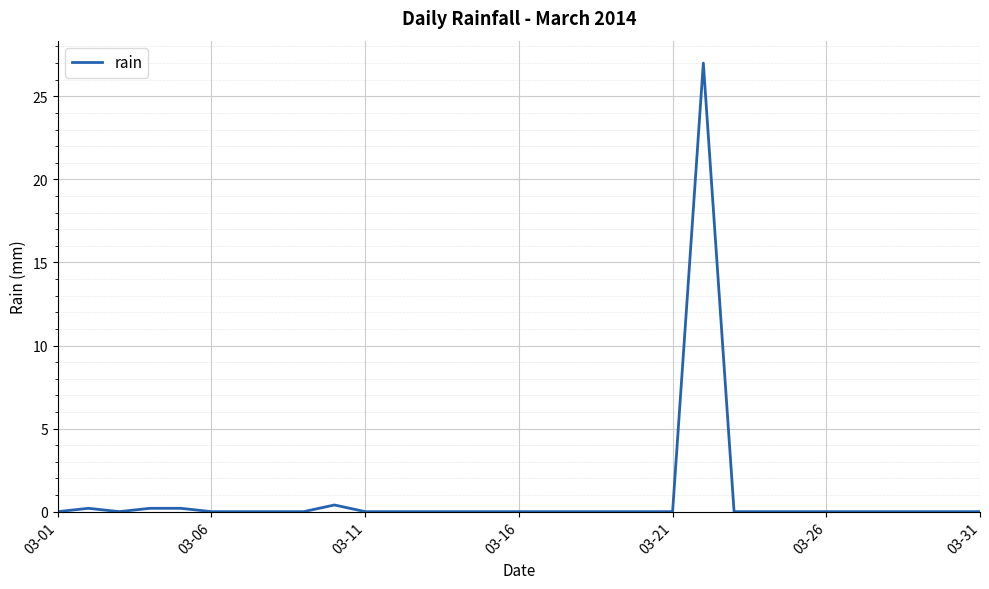

How many lines are shown in the chart?

1